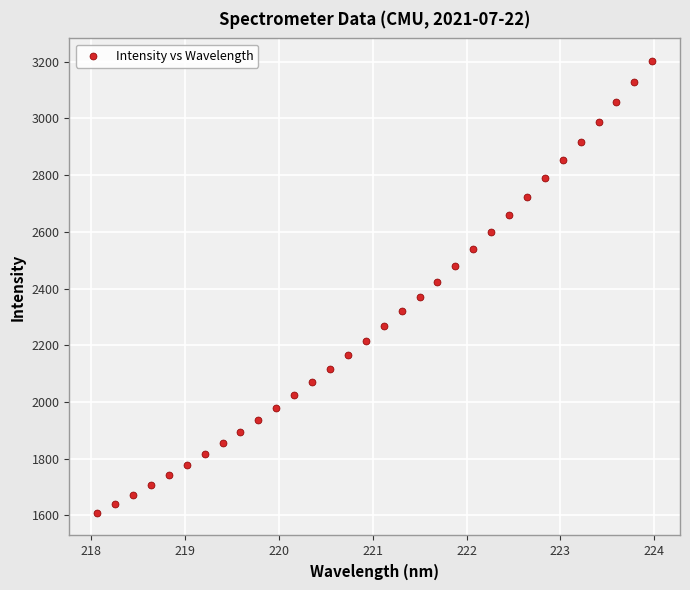

What is the range of Y values (max minus min)?

1594.3